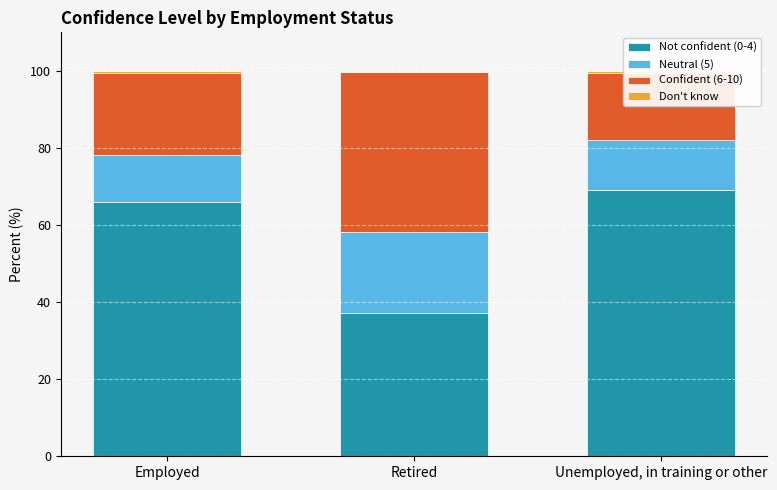

What is the minimum value shown in the chart?

0.3